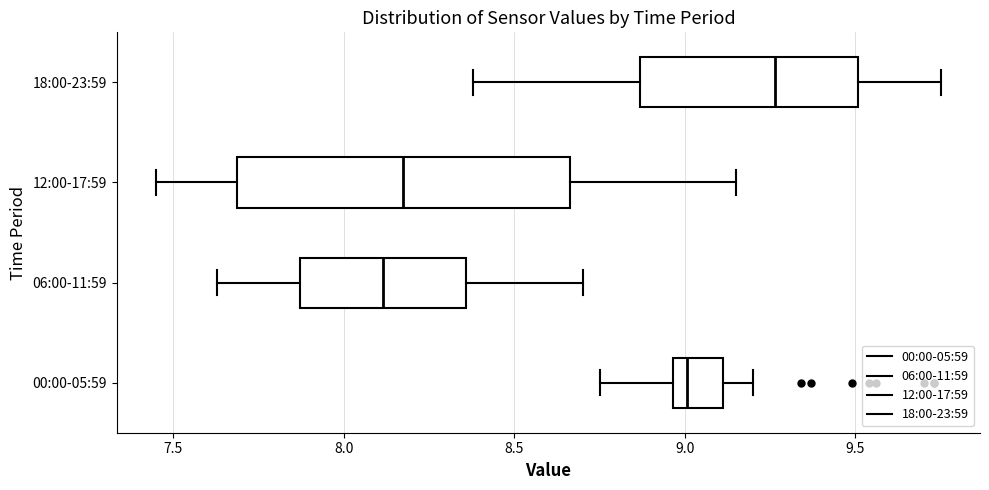

Reading bottom to top, transcribe this box plot: for each box, give where its median line is, the range the box spans, and where its two whiskers end, as read against the x-axis. The values are not printed on the chart, so give them approximately, as read against the axis.

00:00-05:59: median 9.00, box 8.95 to 9.10, whiskers 8.75 to 9.20
06:00-11:59: median 8.10, box 7.85 to 8.35, whiskers 7.65 to 8.70
12:00-17:59: median 8.20, box 7.70 to 8.65, whiskers 7.45 to 9.15
18:00-23:59: median 9.25, box 8.85 to 9.50, whiskers 8.40 to 9.75